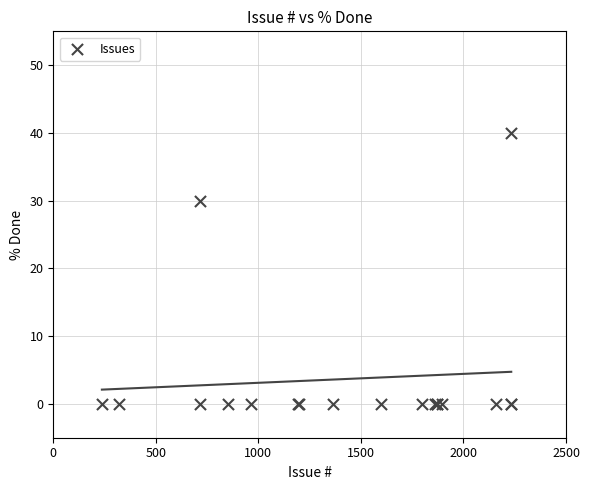

What Y value in the scatter plot is closest to 20?

30